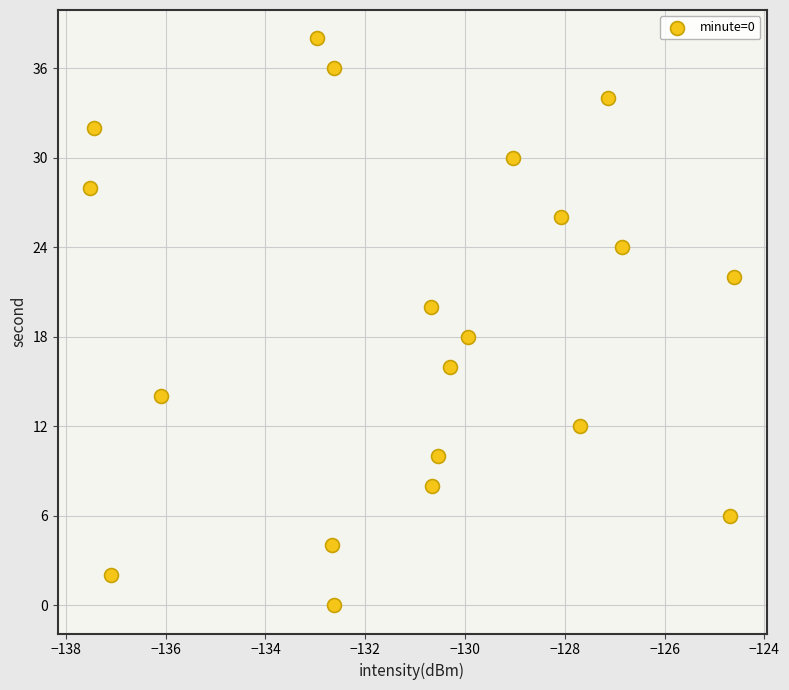

What is the range of Y values (max minus min)?

38